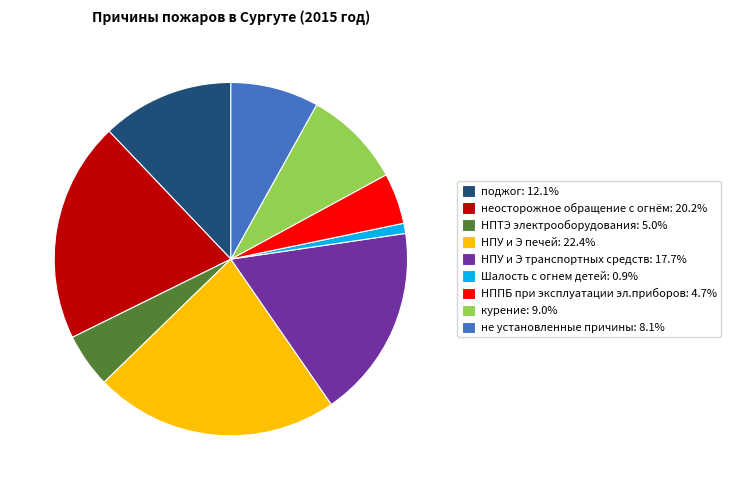

Is it true that НПУ и Э транспортных средств is 12% of the pie?

False